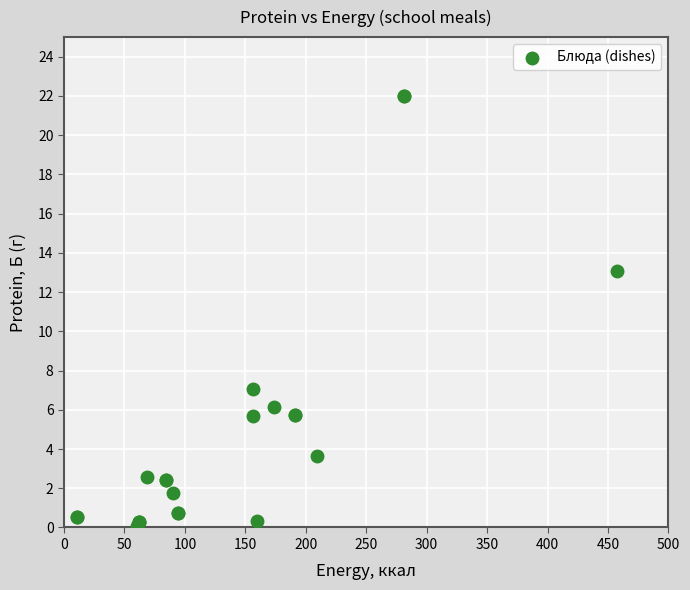

What Y value in the scatter plot is closest to 11?

13.1